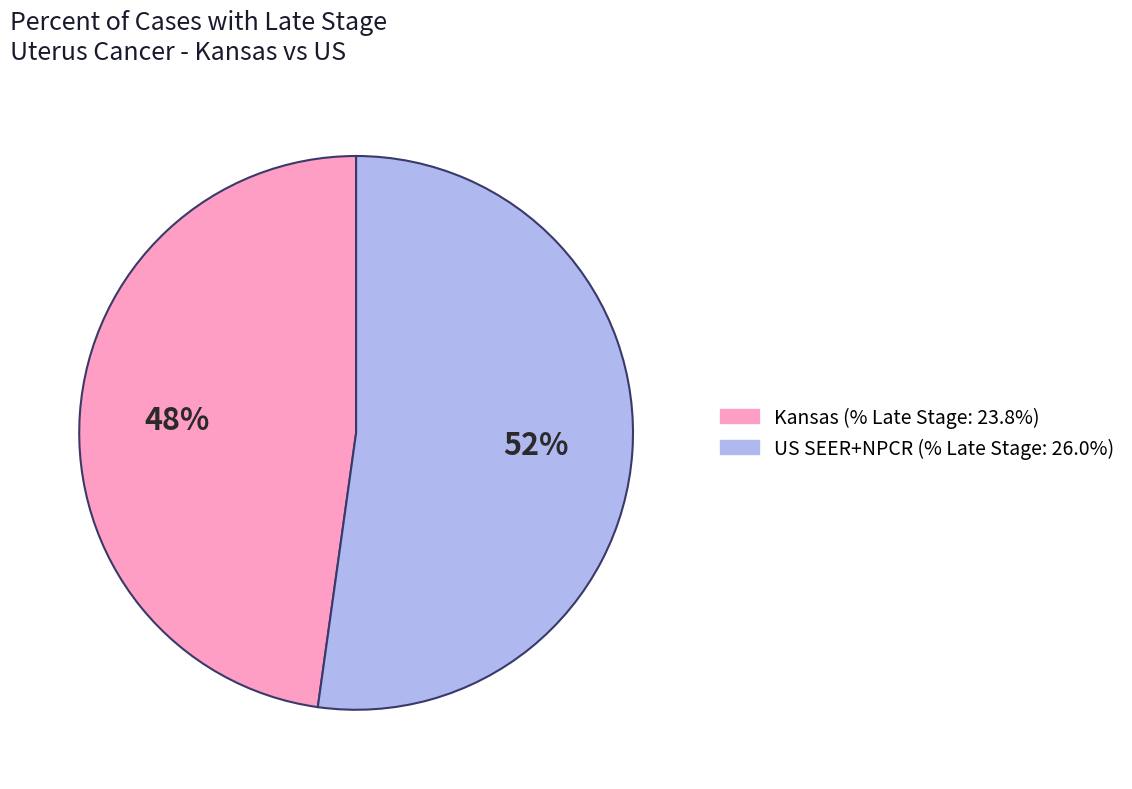

To the nearest percent, what is the difference between the largest and smallest slice percentages?

4%